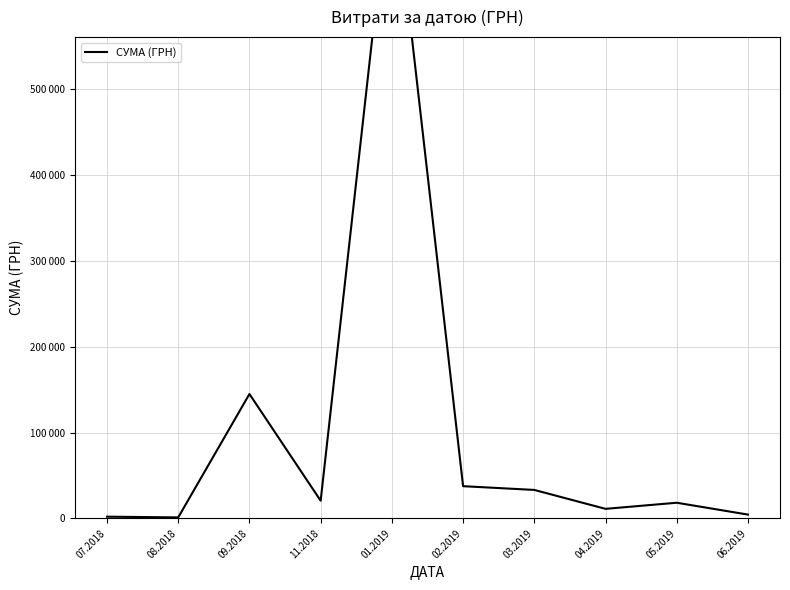

Rank the categories by value from lowest to highest.

08.2018, 07.2018, 06.2019, 04.2019, 05.2019, 11.2018, 03.2019, 02.2019, 09.2018, 01.2019